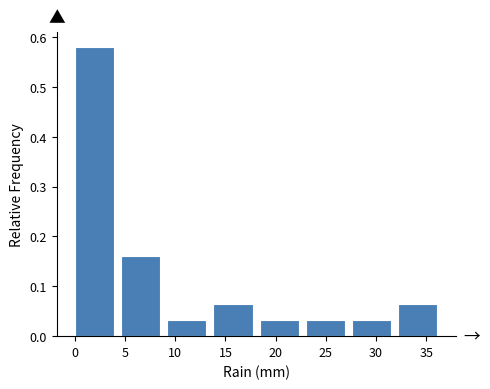

Reading left to right, list every bar in this chart as the range it spans on the x-axis followed by its height. Neither the bar edges nor the heights are printed on the chart, so give them approximately, as read against the axes.

0.0 to 4.6: 0.58
4.6 to 9.2: 0.16
9.2 to 13.8: 0.03
13.8 to 18.4: 0.06
18.4 to 23.0: 0.03
23.0 to 27.6: 0.03
27.6 to 32.2: 0.03
32.2 to 36.8: 0.06